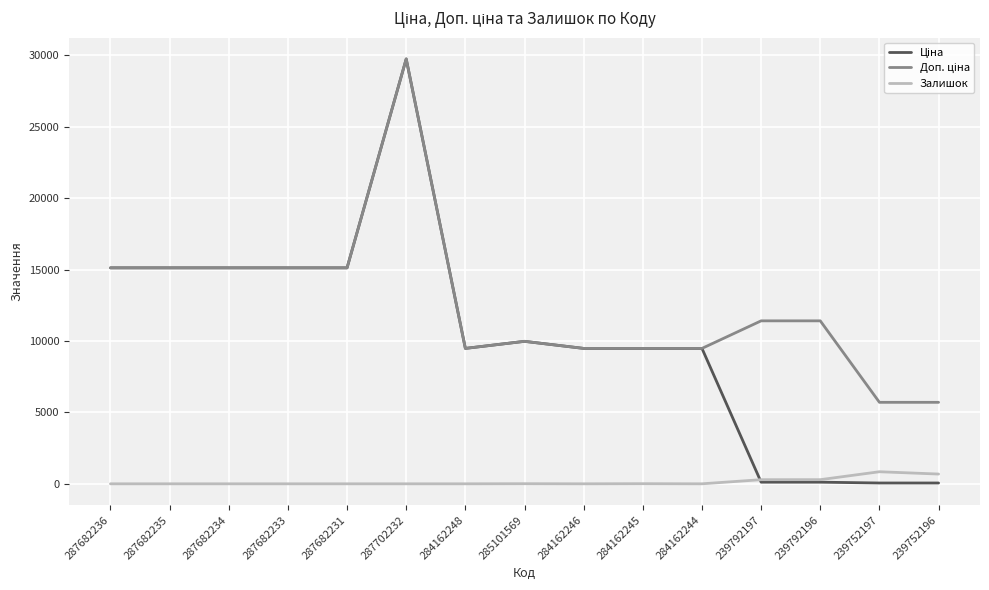

At which category is the sum across all series the highest?

287702232